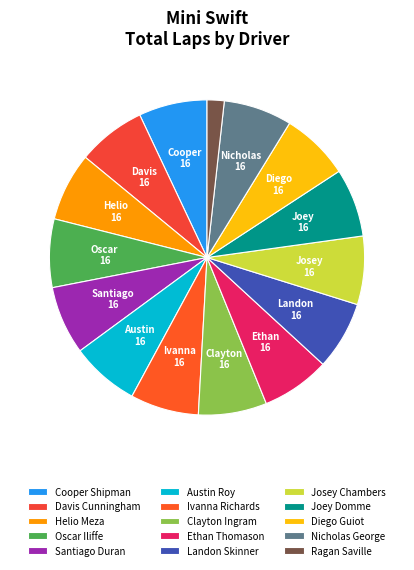

What percentage is the Nicholas George slice, to the nearest percent?

7%